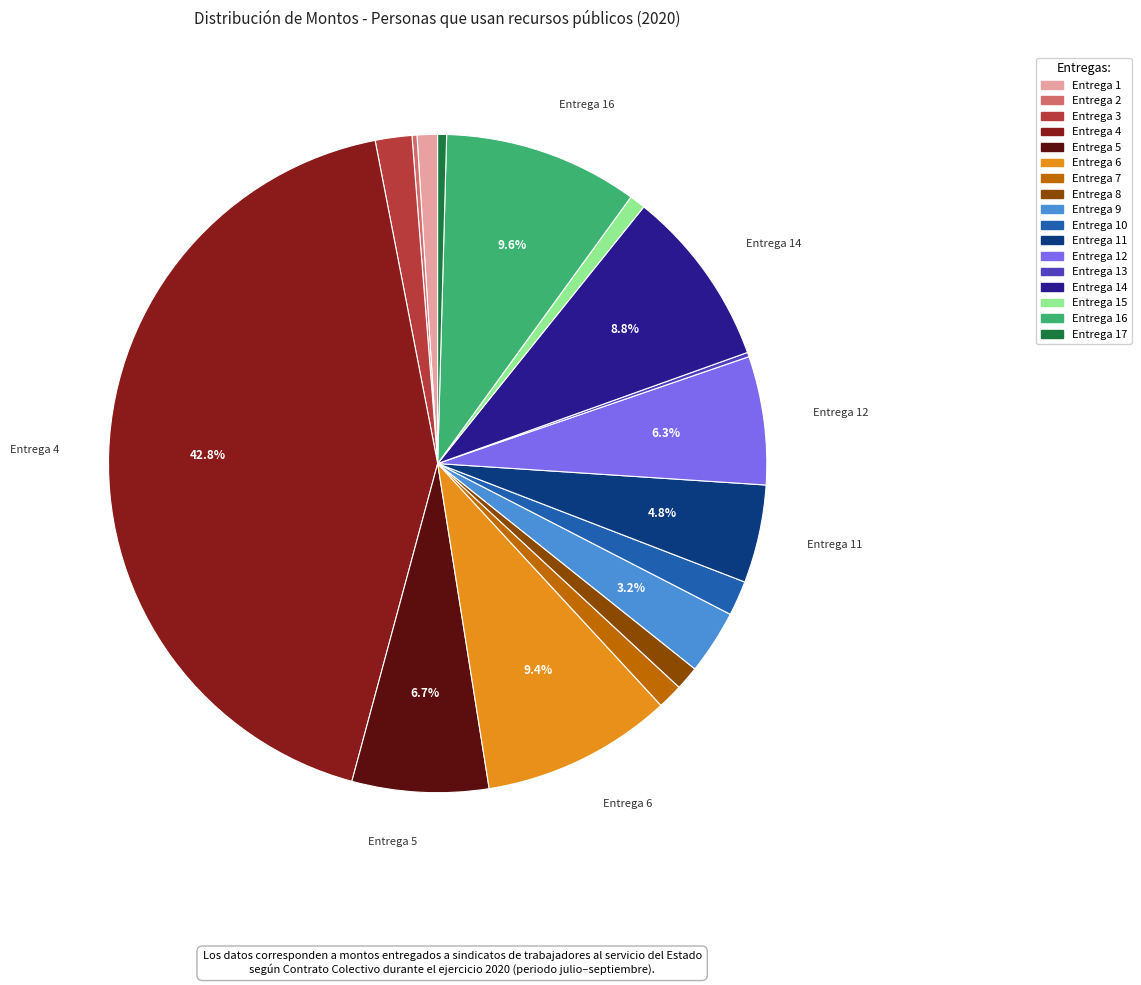

Is there a majority slice in this chart?

No